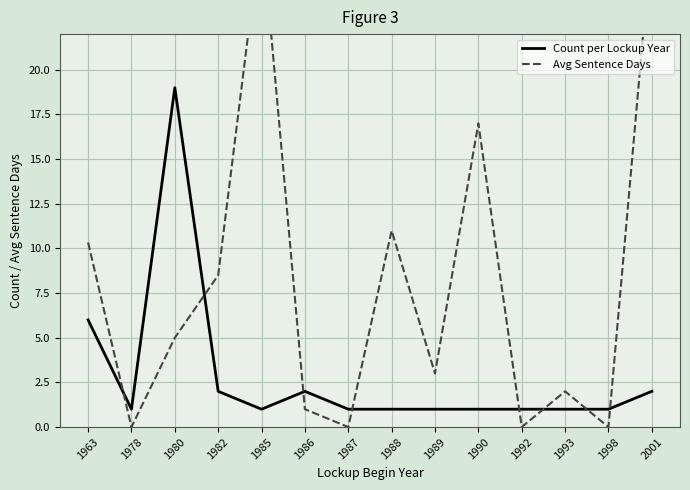

Reading right to left, extract all data points from this chart.

Count per Lockup Year: 2.0	1.0	1.0	1.0	1.0	1.0	1.0	1.0	2.0	1.0	2.0	19.0	1.0	6.0
Avg Sentence Days: 27.5	0.0	2.0	0.0	17.0	3.0	11.0	0.0	1.0	28.0	8.5	5.0	0.0	10.3